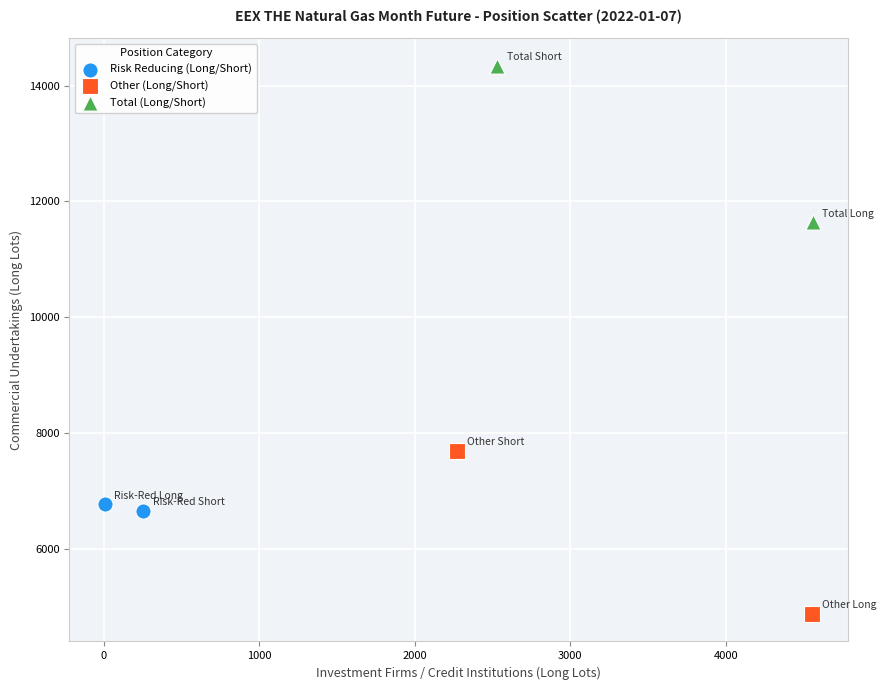

What are all the series names shown in the legend?

Risk Reducing (Long/Short), Other (Long/Short), Total (Long/Short)